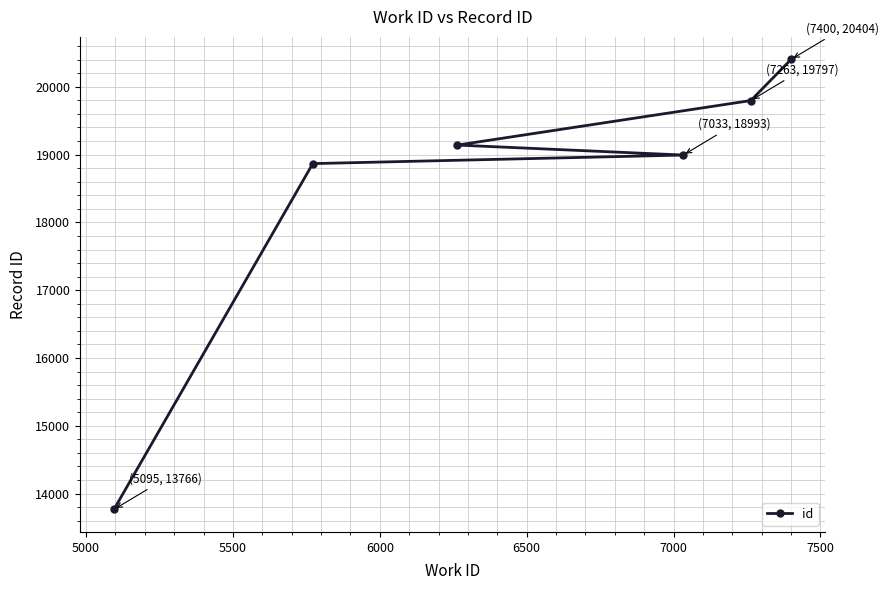

What is the difference between the second highest and minimum values?

6031